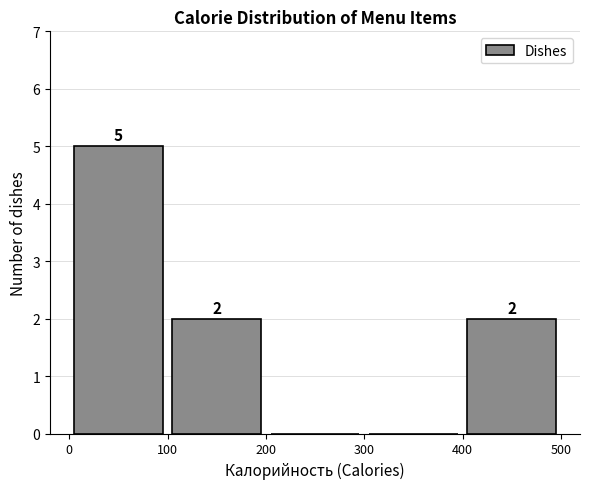

Which range on the x-axis has the tallest bar?

0 to 100